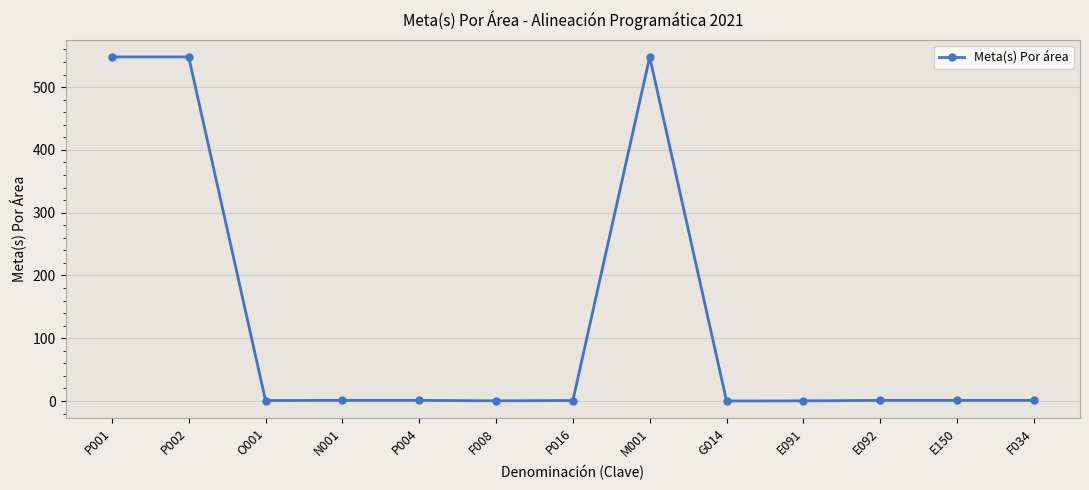

What is the difference between the second highest and second lowest values?

547.8